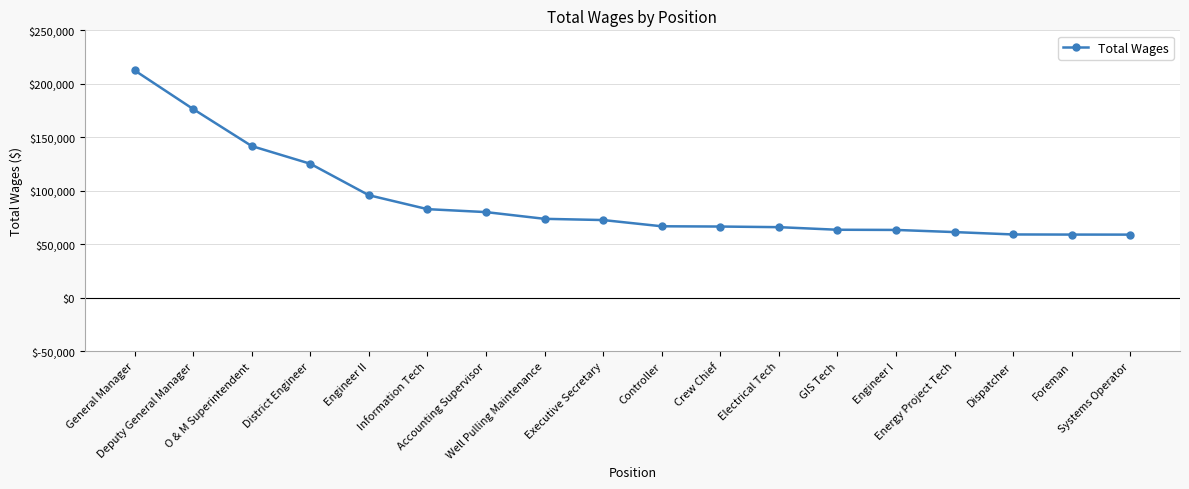

What is the ratio of the value at Electrical Tech to the value at Controller?

1.0